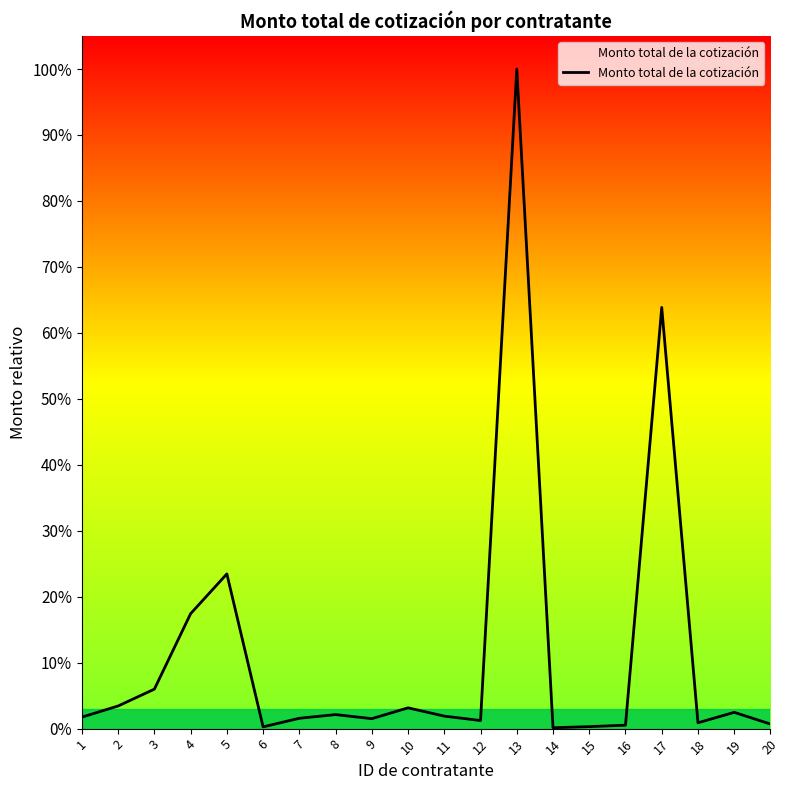

Is this an area chart (filled region under the line)?

Yes